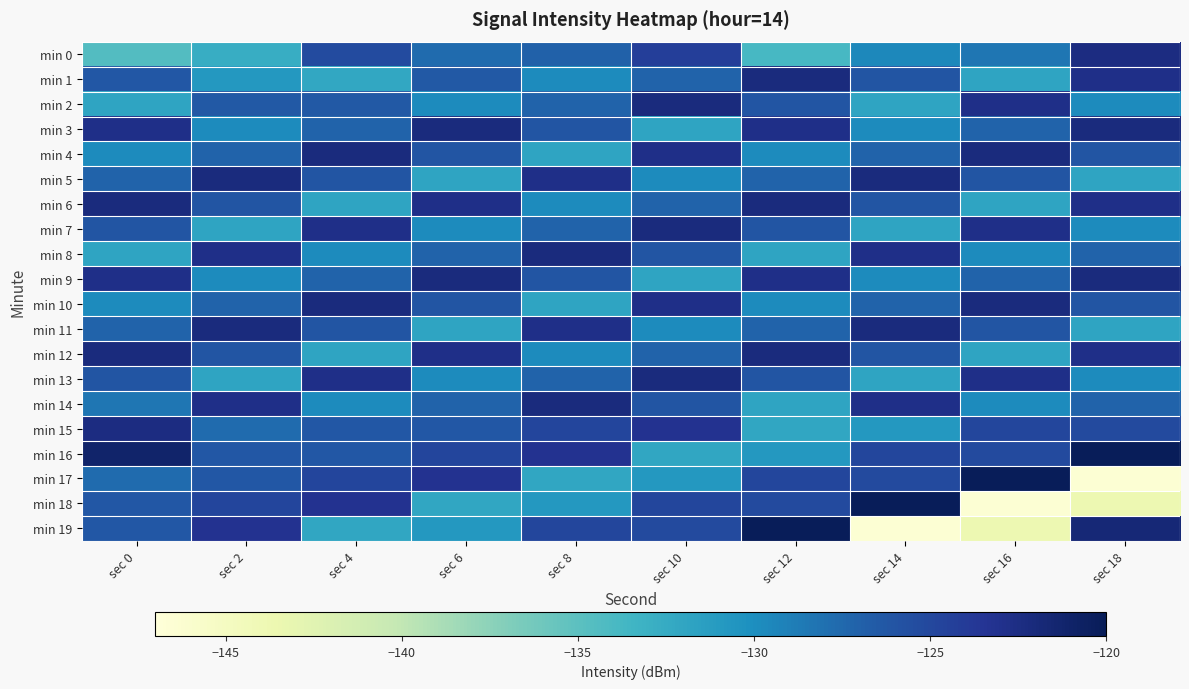

Reading right to left, transcribe all the data shown in this chart.

min 0: sec 18=-122.4	sec 16=-128.4	sec 14=-129.5	sec 12=-133.8	sec 10=-124.3	sec 8=-127.0	sec 6=-127.6	sec 4=-125.3	sec 2=-132.7	sec 0=-134.5
min 1: sec 18=-122.7	sec 16=-131.9	sec 14=-126.0	sec 12=-122.2	sec 10=-127.1	sec 8=-129.8	sec 6=-126.4	sec 4=-132.2	sec 2=-130.8	sec 0=-126.3
min 2: sec 18=-129.8	sec 16=-122.7	sec 14=-131.9	sec 12=-126.0	sec 10=-122.2	sec 8=-127.1	sec 6=-129.8	sec 4=-126.4	sec 2=-126.4	sec 0=-131.9
min 3: sec 18=-122.2	sec 16=-127.1	sec 14=-129.8	sec 12=-122.7	sec 10=-131.9	sec 8=-126.0	sec 6=-122.2	sec 4=-127.1	sec 2=-129.8	sec 0=-122.7
min 4: sec 18=-126.0	sec 16=-122.2	sec 14=-127.1	sec 12=-129.8	sec 10=-122.7	sec 8=-131.9	sec 6=-126.0	sec 4=-122.2	sec 2=-127.1	sec 0=-129.8
min 5: sec 18=-131.9	sec 16=-126.0	sec 14=-122.2	sec 12=-127.1	sec 10=-129.8	sec 8=-122.7	sec 6=-131.9	sec 4=-126.0	sec 2=-122.2	sec 0=-127.1
min 6: sec 18=-122.7	sec 16=-131.9	sec 14=-126.0	sec 12=-122.2	sec 10=-127.1	sec 8=-129.8	sec 6=-122.7	sec 4=-131.9	sec 2=-126.0	sec 0=-122.2
min 7: sec 18=-129.8	sec 16=-122.7	sec 14=-131.9	sec 12=-126.0	sec 10=-122.2	sec 8=-127.1	sec 6=-129.8	sec 4=-122.7	sec 2=-131.9	sec 0=-126.0
min 8: sec 18=-127.1	sec 16=-129.8	sec 14=-122.7	sec 12=-131.9	sec 10=-126.0	sec 8=-122.2	sec 6=-127.1	sec 4=-129.8	sec 2=-122.7	sec 0=-131.9
min 9: sec 18=-122.2	sec 16=-127.1	sec 14=-129.8	sec 12=-122.7	sec 10=-131.9	sec 8=-126.0	sec 6=-122.2	sec 4=-127.1	sec 2=-129.8	sec 0=-122.7
min 10: sec 18=-126.0	sec 16=-122.2	sec 14=-127.1	sec 12=-129.8	sec 10=-122.7	sec 8=-131.9	sec 6=-126.0	sec 4=-122.2	sec 2=-127.1	sec 0=-129.8
min 11: sec 18=-131.9	sec 16=-126.0	sec 14=-122.2	sec 12=-127.1	sec 10=-129.8	sec 8=-122.7	sec 6=-131.9	sec 4=-126.0	sec 2=-122.2	sec 0=-127.1
min 12: sec 18=-122.7	sec 16=-131.9	sec 14=-126.0	sec 12=-122.2	sec 10=-127.1	sec 8=-129.8	sec 6=-122.7	sec 4=-131.9	sec 2=-126.0	sec 0=-122.2
min 13: sec 18=-129.8	sec 16=-122.7	sec 14=-131.9	sec 12=-126.0	sec 10=-122.2	sec 8=-127.1	sec 6=-129.8	sec 4=-122.7	sec 2=-131.9	sec 0=-126.0
min 14: sec 18=-127.1	sec 16=-129.8	sec 14=-122.7	sec 12=-131.9	sec 10=-126.0	sec 8=-122.2	sec 6=-127.1	sec 4=-129.8	sec 2=-122.7	sec 0=-128.4
min 15: sec 18=-125.2	sec 16=-124.9	sec 14=-130.8	sec 12=-132.0	sec 10=-123.2	sec 8=-124.8	sec 6=-126.3	sec 4=-126.3	sec 2=-127.7	sec 0=-122.4
min 16: sec 18=-120.2	sec 16=-125.2	sec 14=-124.9	sec 12=-130.8	sec 10=-132.0	sec 8=-123.2	sec 6=-124.8	sec 4=-126.3	sec 2=-126.3	sec 0=-121.1
min 17: sec 18=-146.6	sec 16=-120.2	sec 14=-125.2	sec 12=-124.9	sec 10=-130.8	sec 8=-132.0	sec 6=-123.2	sec 4=-124.8	sec 2=-126.3	sec 0=-127.7
min 18: sec 18=-143.6	sec 16=-146.6	sec 14=-120.2	sec 12=-125.2	sec 10=-124.9	sec 8=-130.8	sec 6=-132.0	sec 4=-123.2	sec 2=-124.8	sec 0=-126.3
min 19: sec 18=-121.7	sec 16=-143.6	sec 14=-146.6	sec 12=-120.2	sec 10=-125.2	sec 8=-124.9	sec 6=-130.8	sec 4=-132.0	sec 2=-123.2	sec 0=-126.3